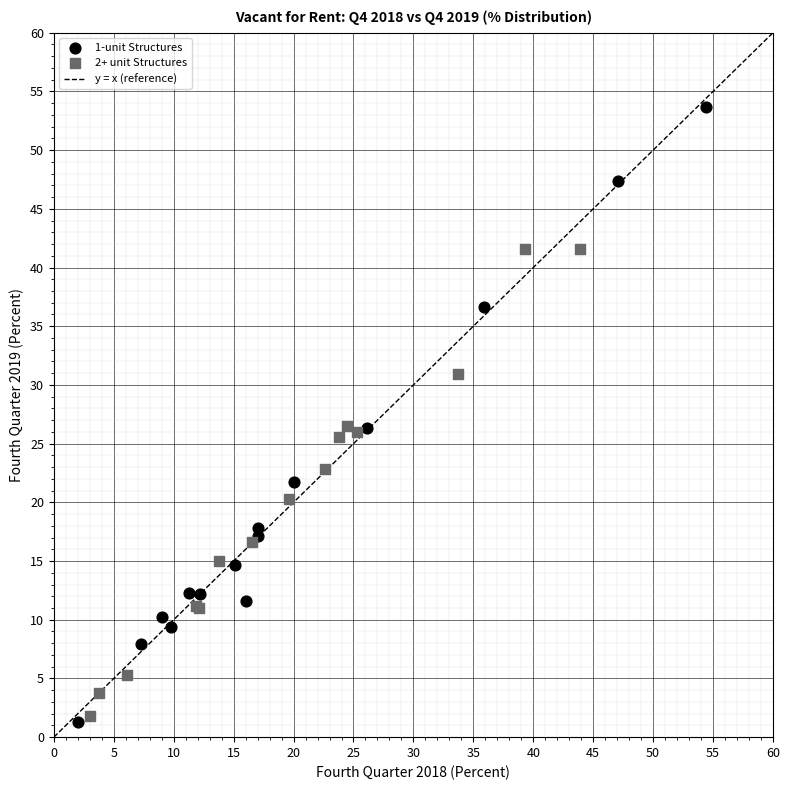

Which series has the largest Y range (max minus min)?

1-unit Structures